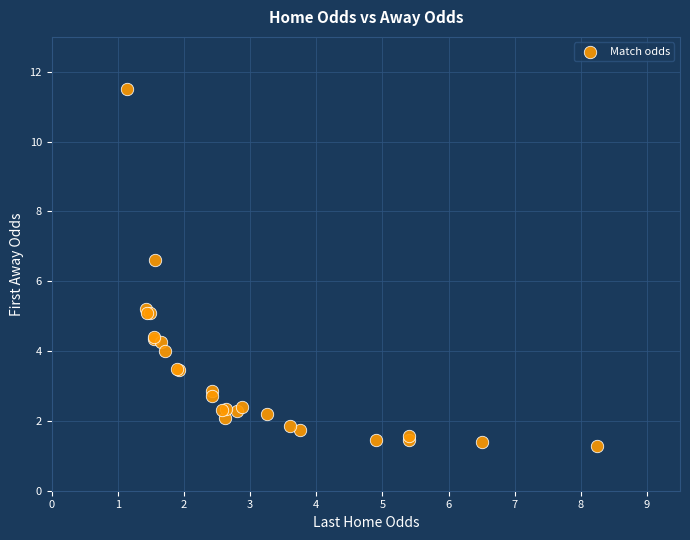

What Y value in the scatter plot is closest to 6?

6.6